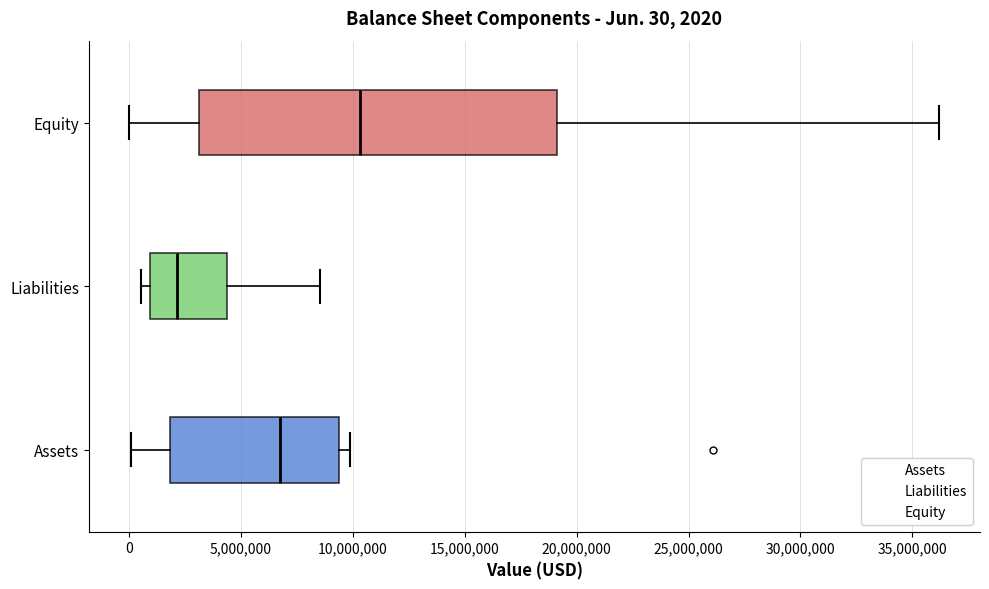

Which box's median line is the furthest to the left?

Liabilities